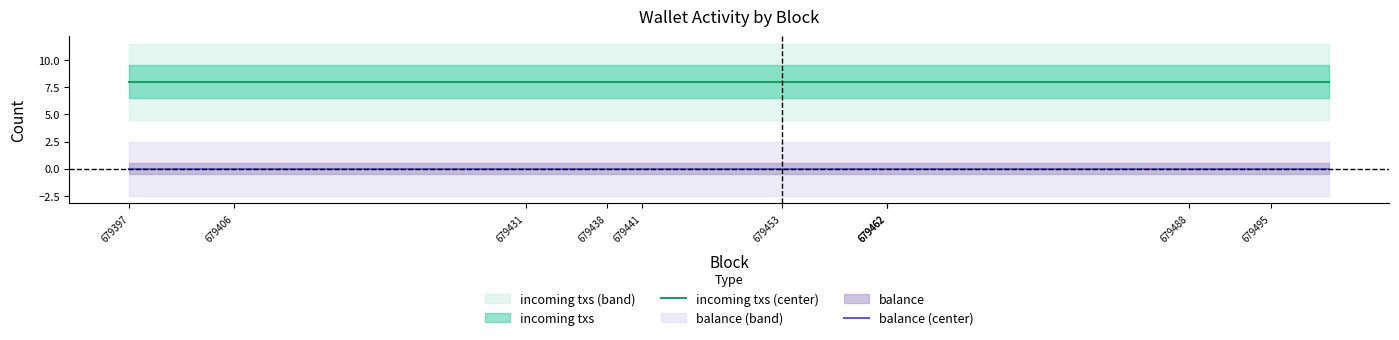

What is the total value across all series at 679453?

8